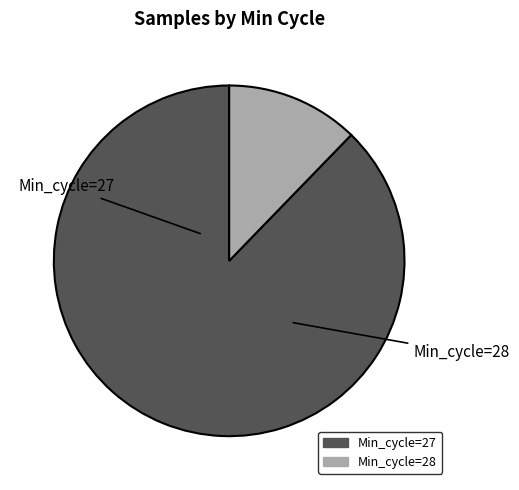

Is there any slice that represents more than half of the pie?

Yes